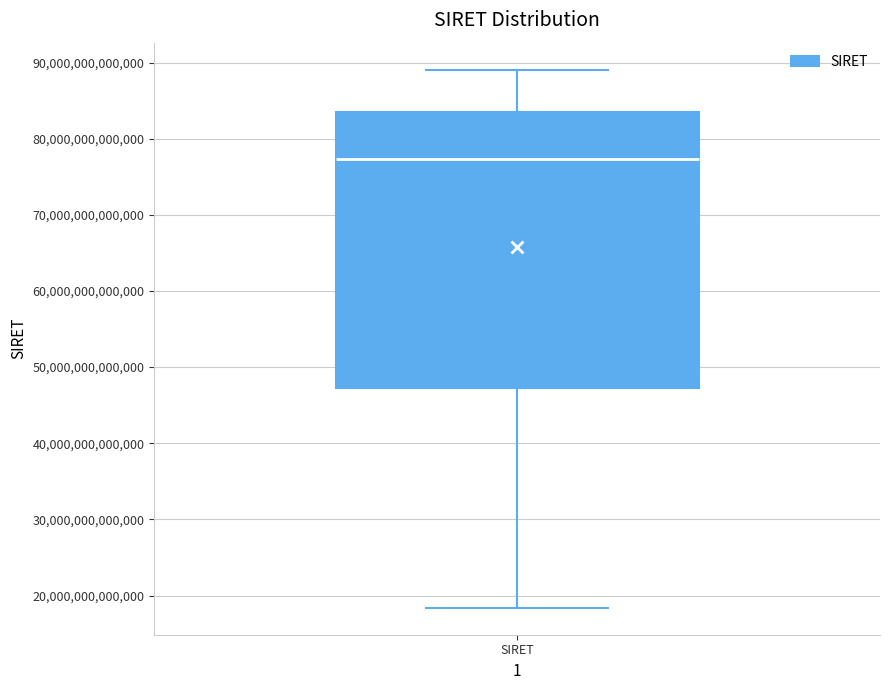

Where is the upper edge of the box for SIRET on the y-axis? The values are not printed on the chart, so give them approximately, as read against the axis.

84000000000000